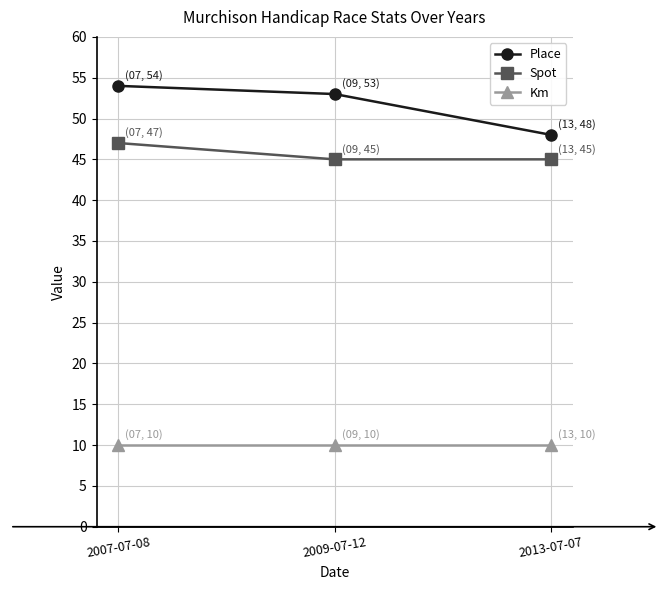

List the series in order of their peak value, highest first.

Place, Spot, Km